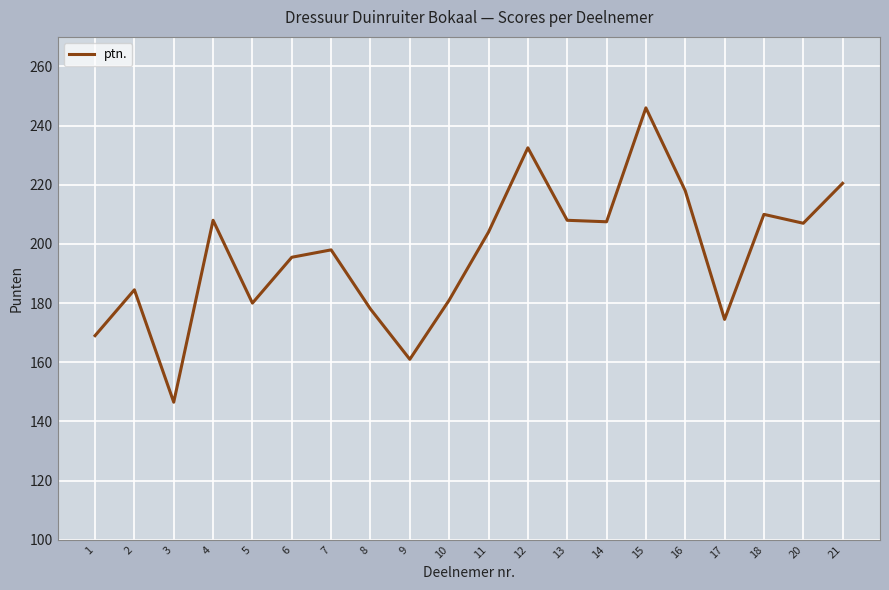

Which category has the highest value across all series?

15